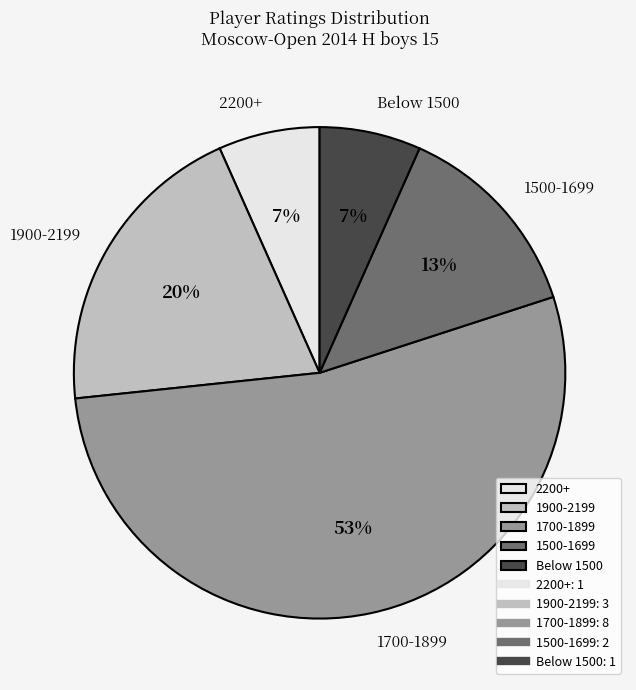

What is the ratio of the value at 1900-2199 to the value at 1500-1699?

1.5